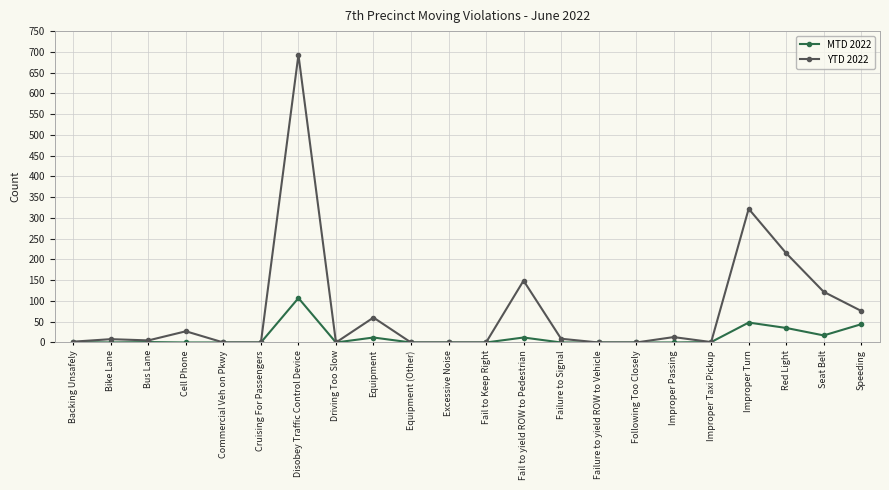

Which label corresponds to the largest value in the chart?

Disobey Traffic Control Device